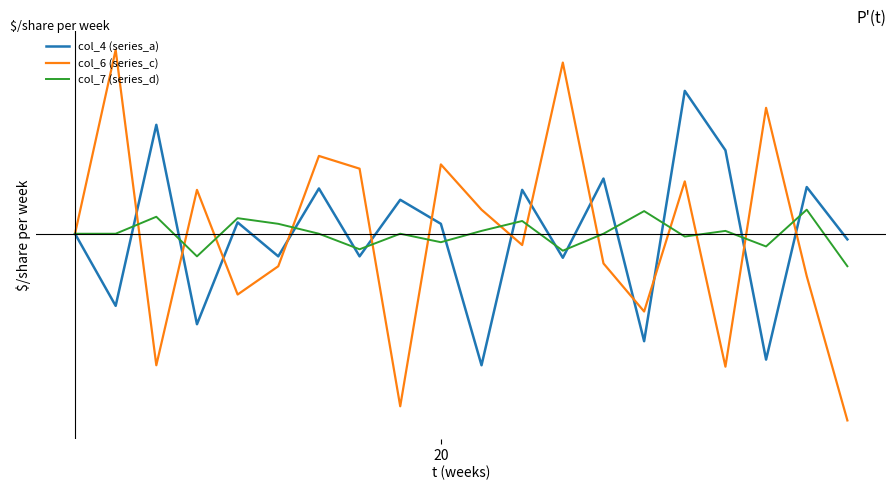

List the series in order of their overall mean, lowest first.

col_6 (series_c), col_4 (series_a), col_7 (series_d)